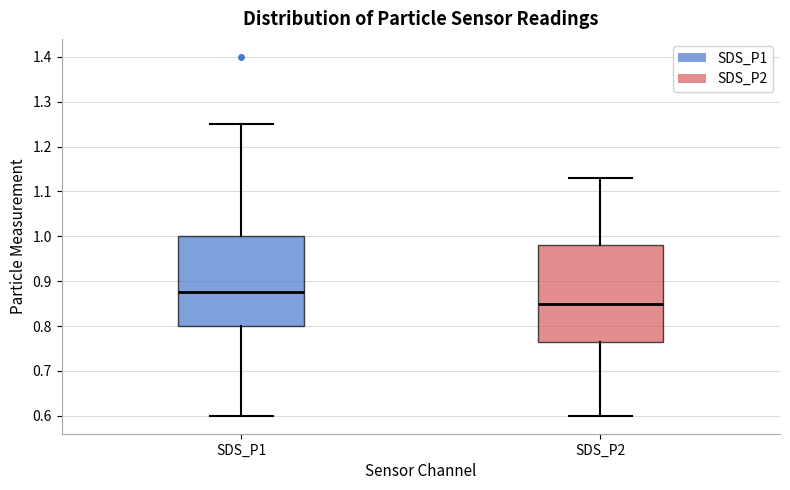

Reading left to right, read every box against the y-axis: the position of its median line, the range the box covers, and the ends of its whiskers. The values are not printed on the chart, so give them approximately, as read against the axis.

SDS_P1: median 0.88, box 0.80 to 1.00, whiskers 0.60 to 1.25
SDS_P2: median 0.85, box 0.77 to 0.98, whiskers 0.60 to 1.13